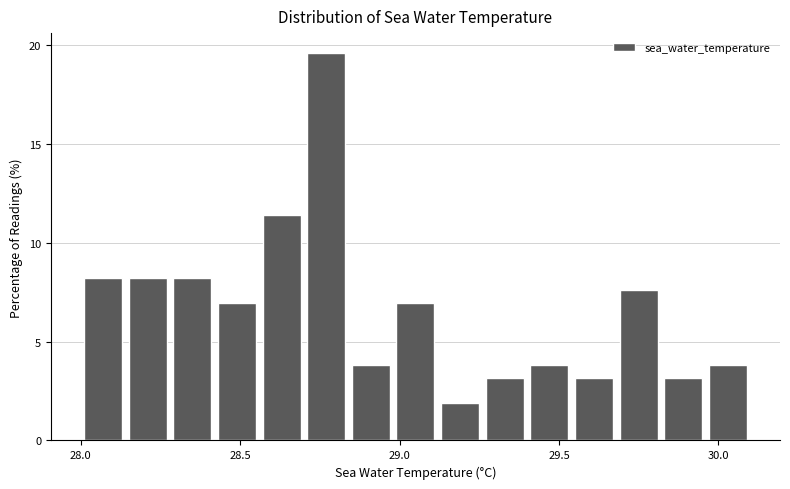

Read against the x-axis, roughly where is the centre of the tallest bar?

28.75